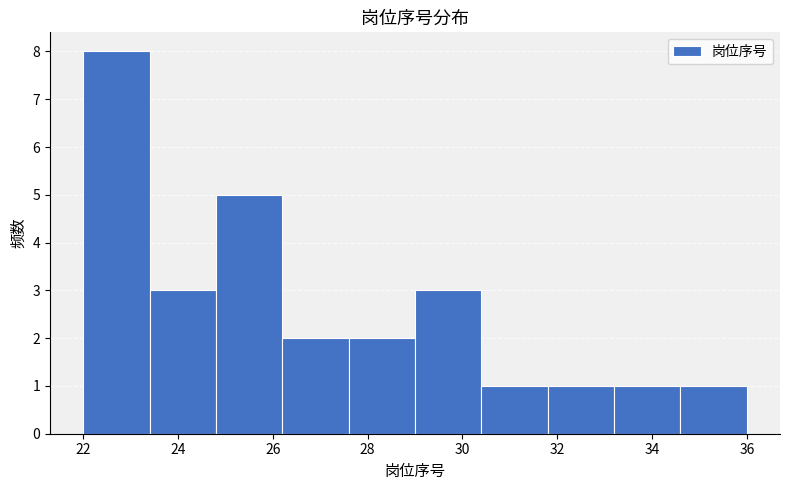

Reading left to right, transcribe this chart: for each bar, give the range it covers on the x-axis and its height. The values are not printed on the chart, so give them approximately, as read against the axis.

22.0 to 23.4: 8
23.4 to 24.8: 3
24.8 to 26.2: 5
26.2 to 27.6: 2
27.6 to 29.0: 2
29.0 to 30.4: 3
30.4 to 31.8: 1
31.8 to 33.2: 1
33.2 to 34.6: 1
34.6 to 36.0: 1